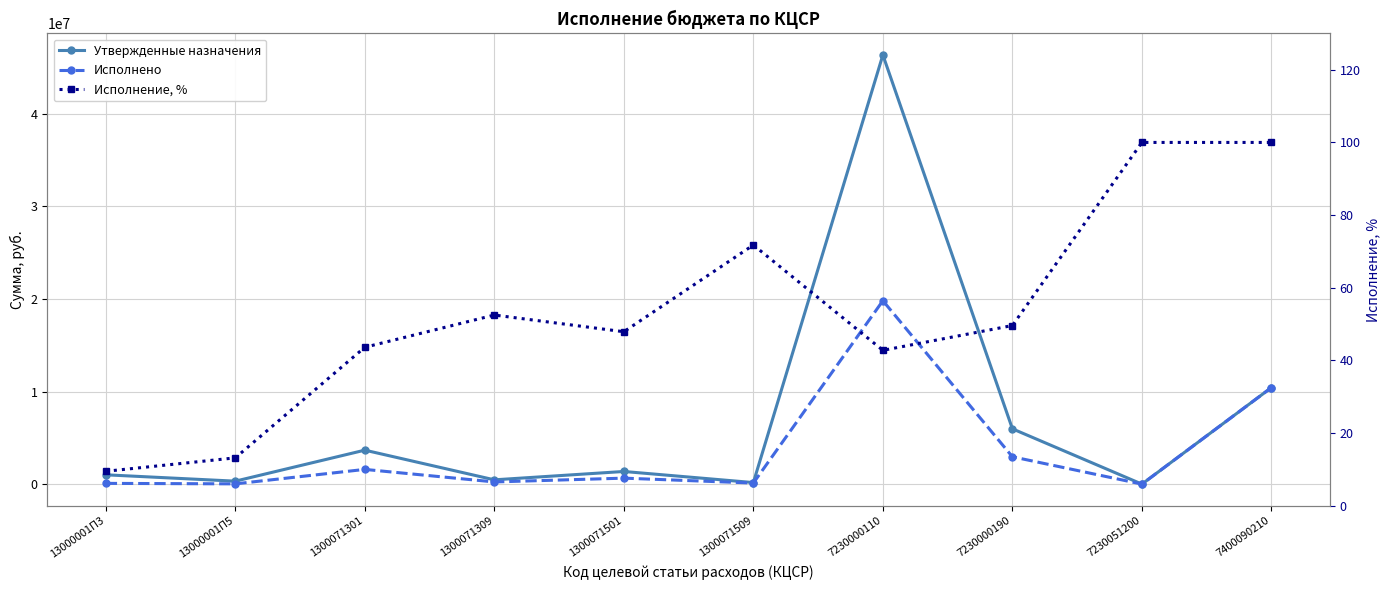

True or false: Утвержденные назначения and Исполнено cross at least once.

False